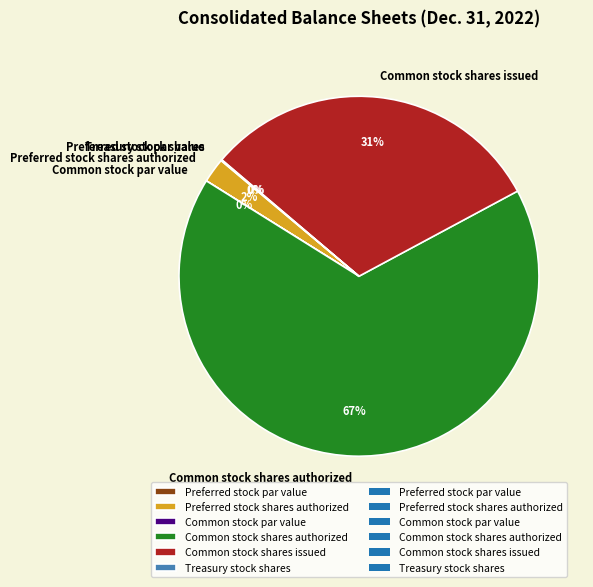

To the nearest percent, what percentage of the pie is Common stock shares authorized?

67%